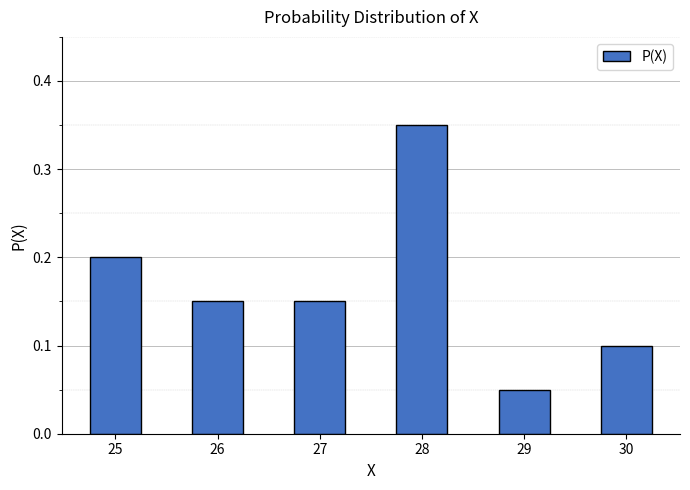

True or false: the data shows 0.1 at 25.

False